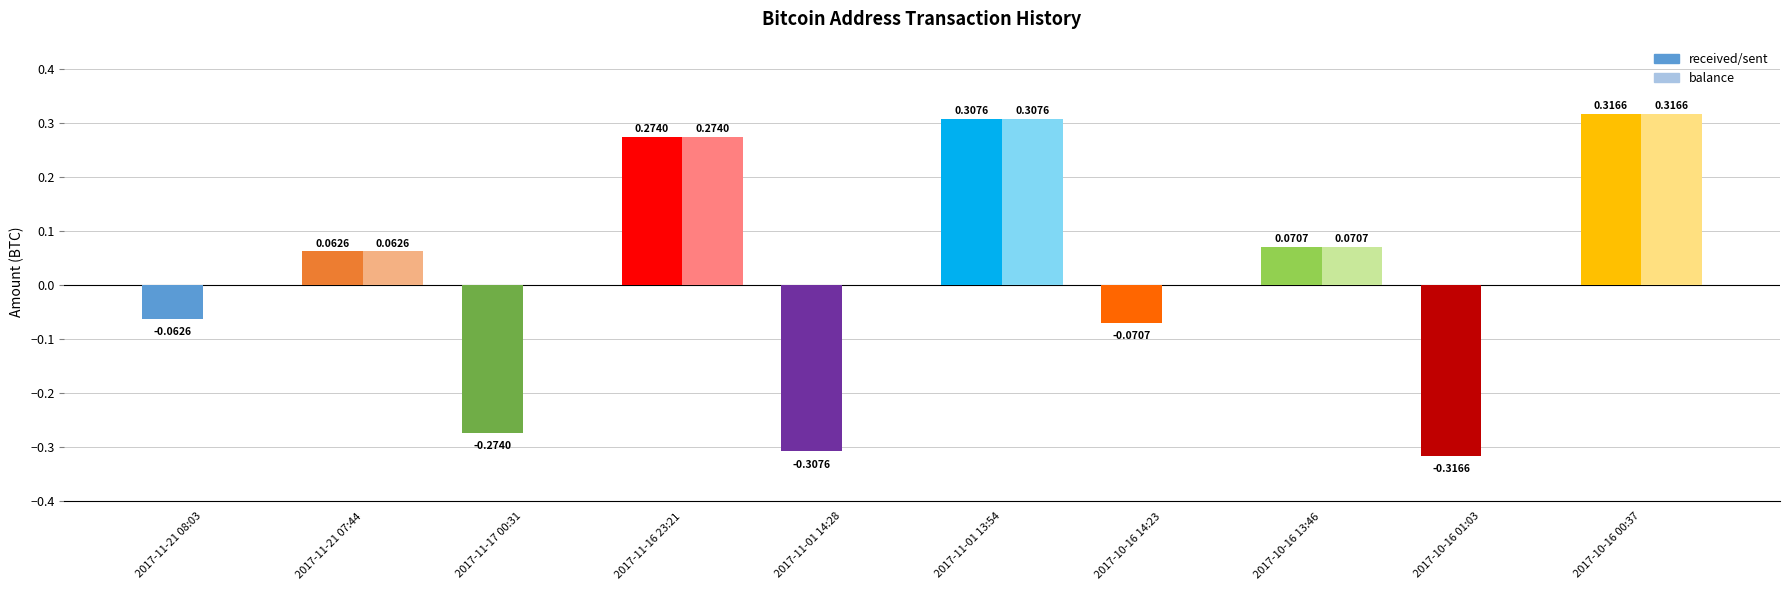

What is the sum of all balance values?

1.0